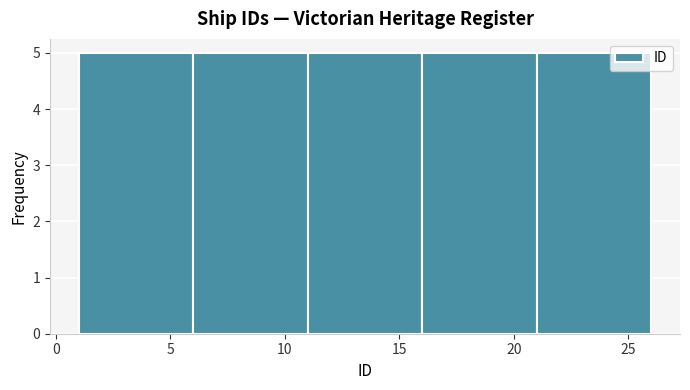

What is the height of the bar covering 21 to 26 on the x-axis? The values are not printed on the chart, so give them approximately, as read against the axis.

5